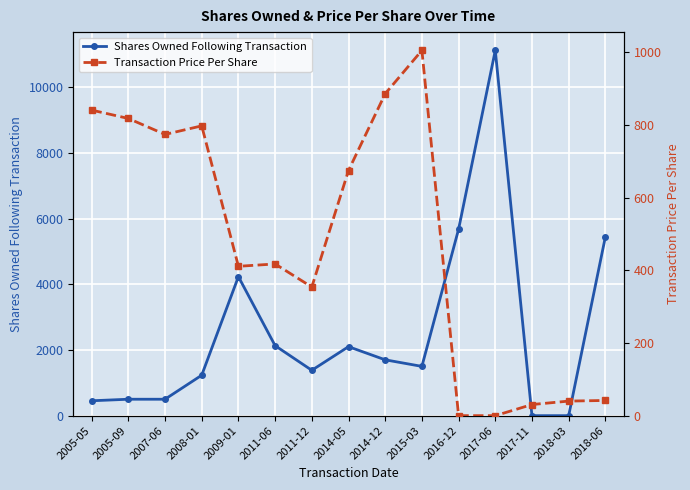

Reading left to right, transcribe all the data shown in this chart.

Shares Owned Following Transaction: 453.0	500.0	500.0	1231.0	4231.0	2131.0	1381.0	2100.0	1700.0	1500.0	5676.0	11119.0	0.0	0.0	5443.0
Transaction Price Per Share: 841.0	818.0	774.0	797.6	411.1	417.6	354.1	674.7	886.0	1005.4	0.0	0.0	30.6	40.1	41.9